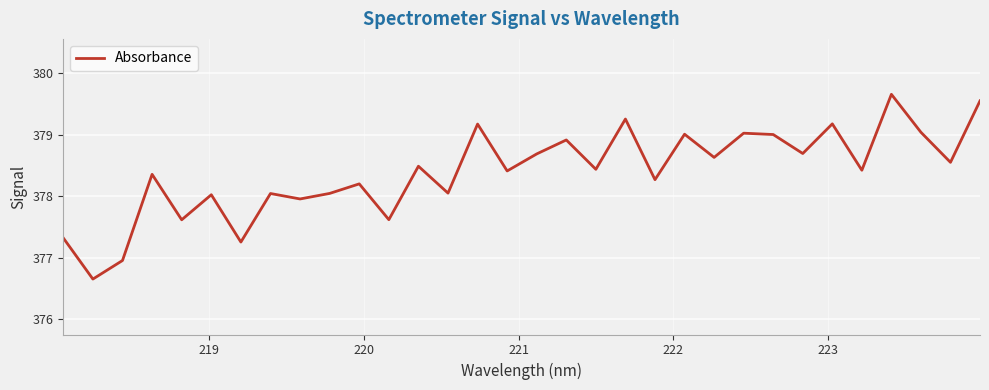

Does the chart have visible grid lines?

Yes